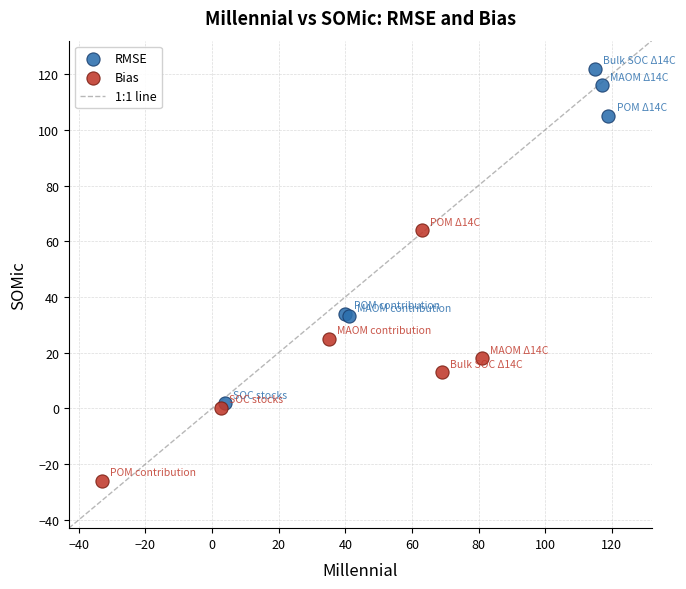

Which series reaches the minimum Y coordinate?

Bias